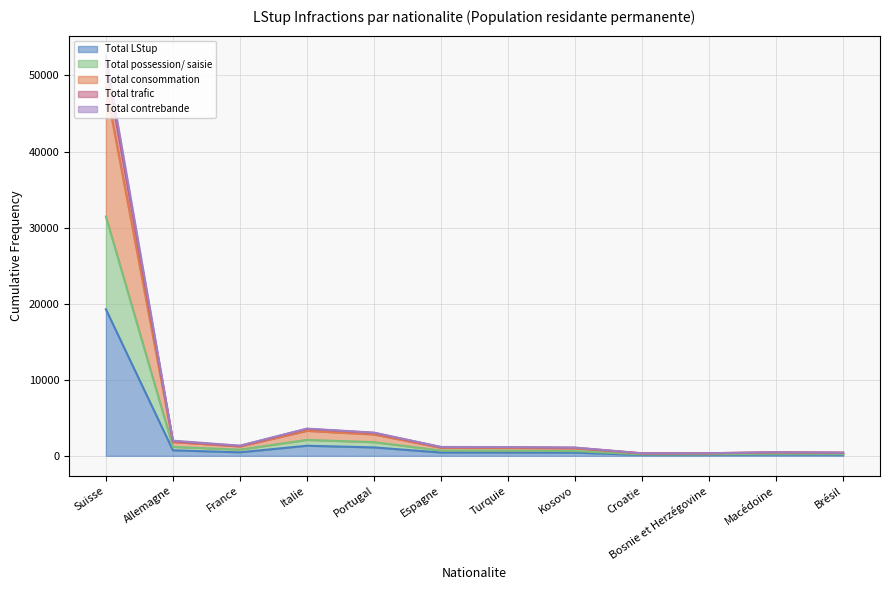

Does the chart have visible grid lines?

Yes